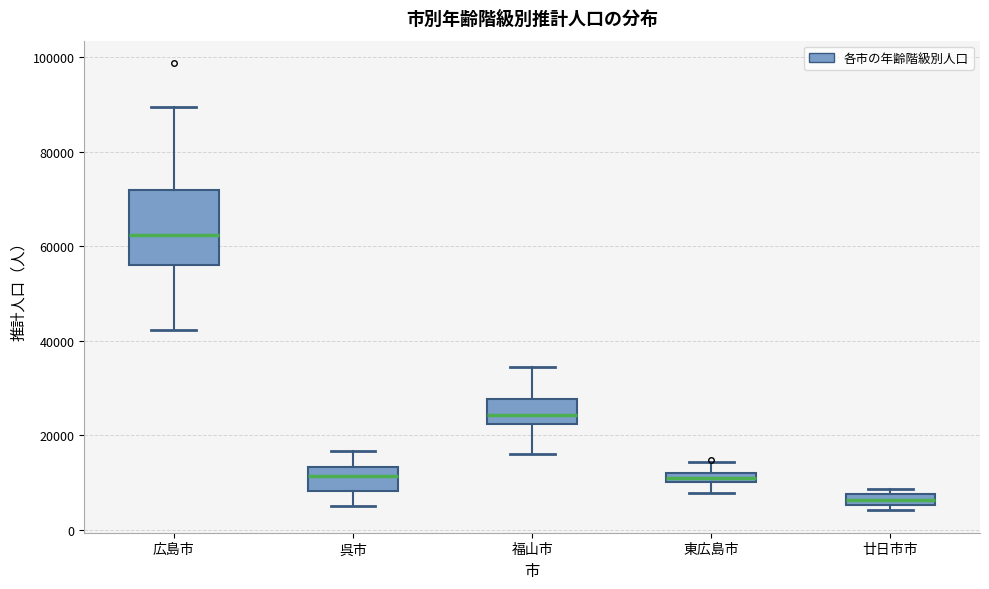

Which box has the lowest median line?

廿日市市